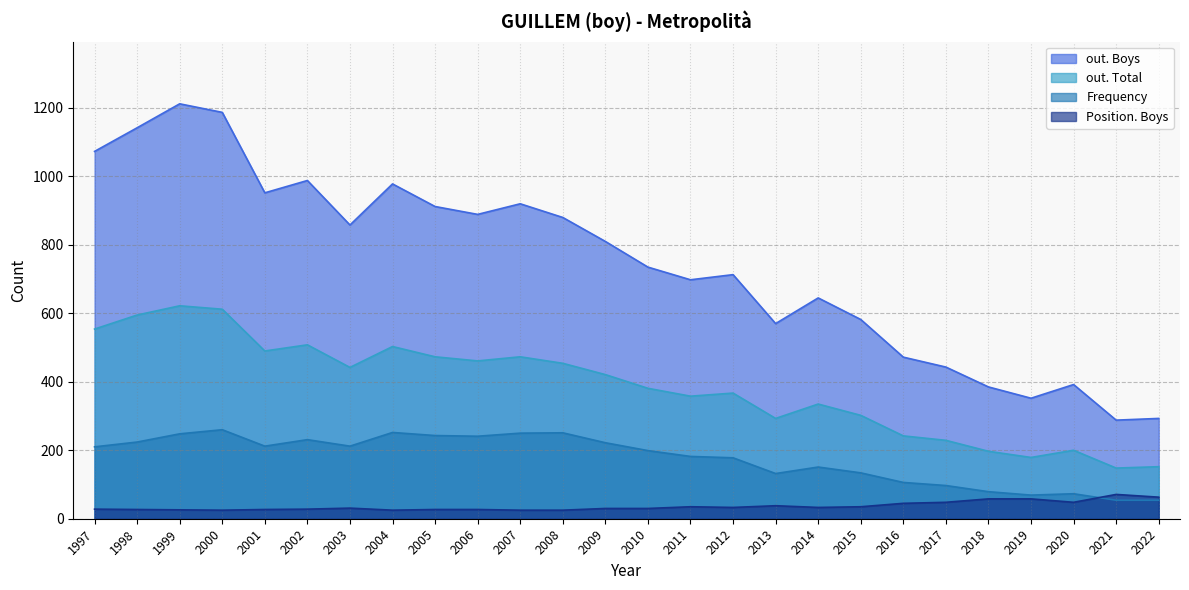

Where do Frequency and Position. Boys first cross each other?

2020 and 2021